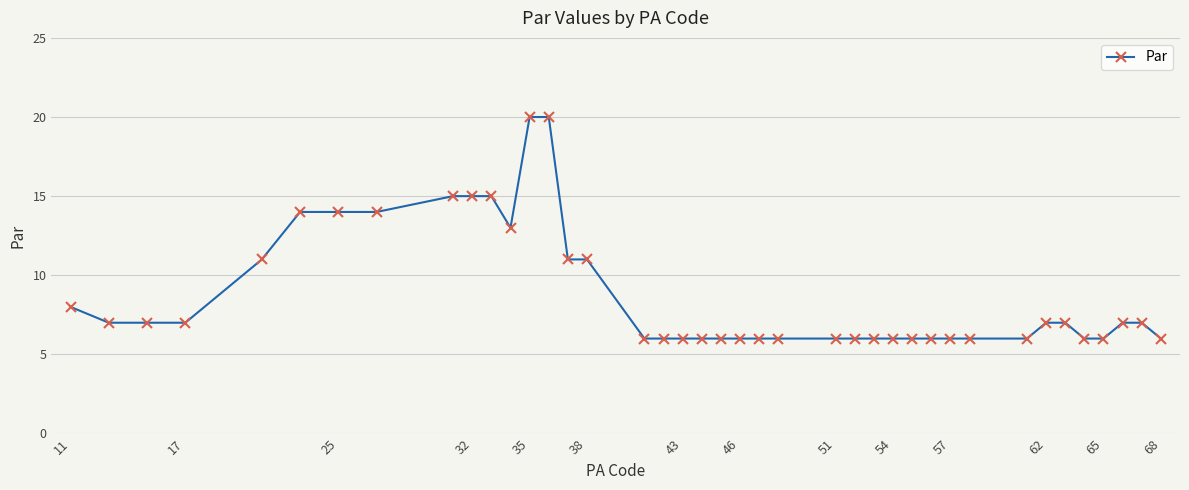

What is the value of the 5th point from the left?

11